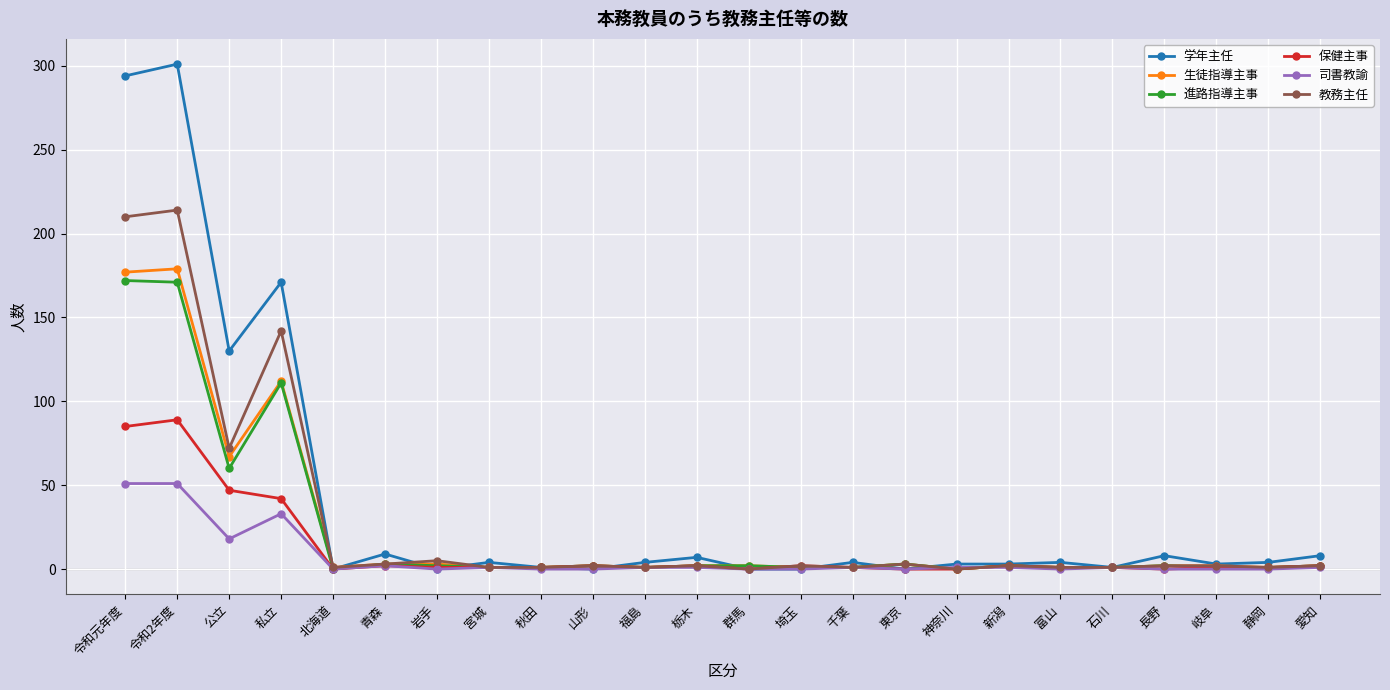

Which series has the largest total across all categories?

学年主任